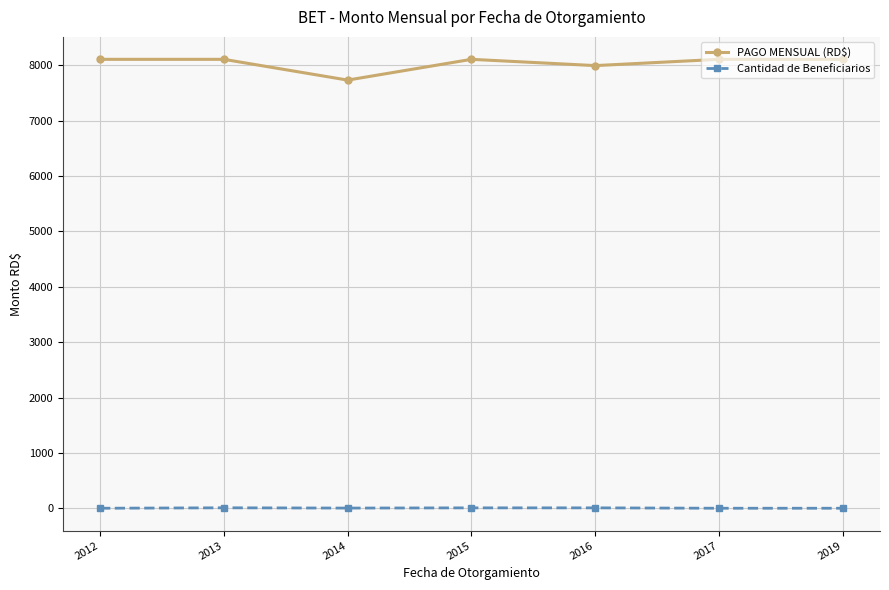

Is the value of PAGO MENSUAL (RD$) at 2012 greater than the value of Cantidad de Beneficiarios at 2015?

Yes